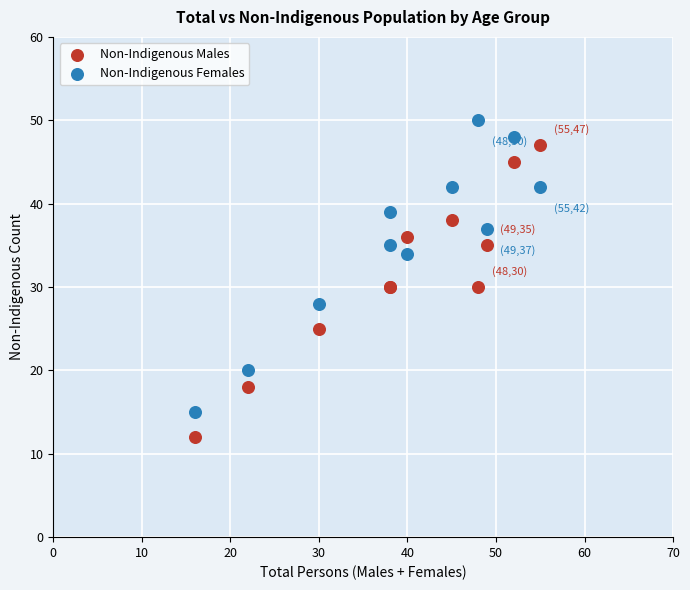

What are all the series names shown in the legend?

Non-Indigenous Males, Non-Indigenous Females